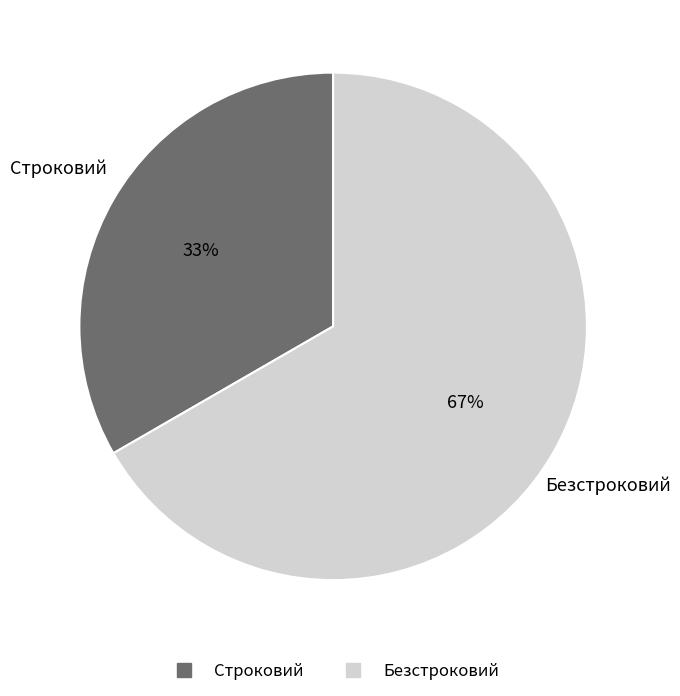

To the nearest percent, what portion does Безстроковий represent?

67%